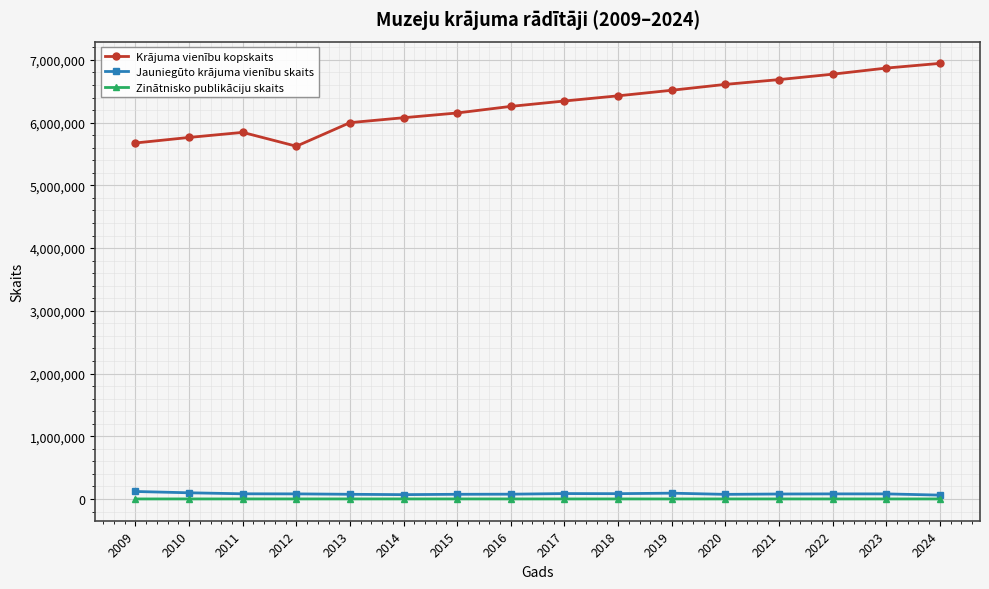

In Krājuma vienību kopskaits, how many points are higher than both neighbors (excluding endpoints)?

1